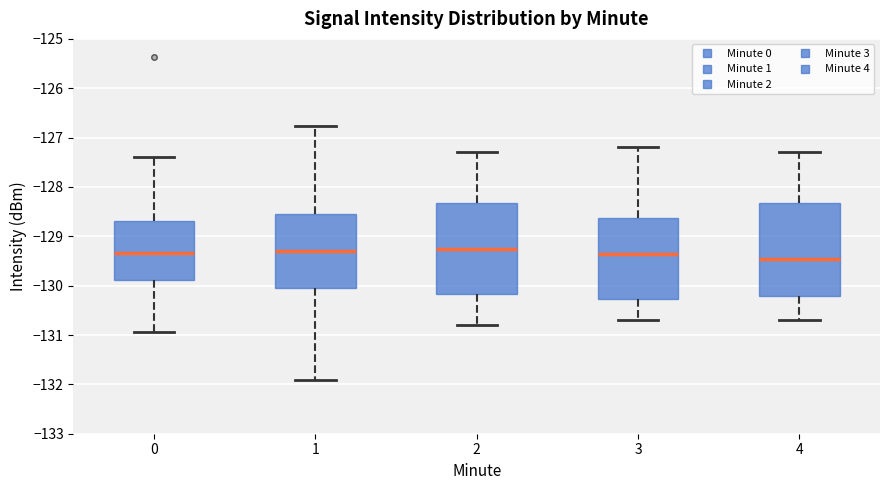

Where does the median line of the box at x = 2 sit on the y-axis? The values are not printed on the chart, so give them approximately, as read against the axis.

-129.2